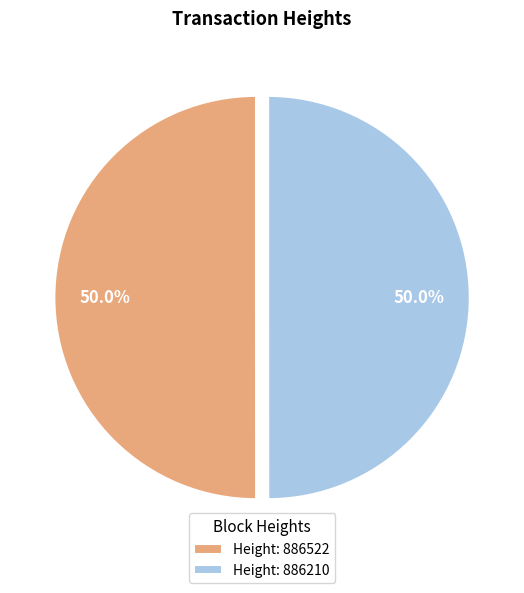

How much of the chart is everything except Height: 886210?

50.0%